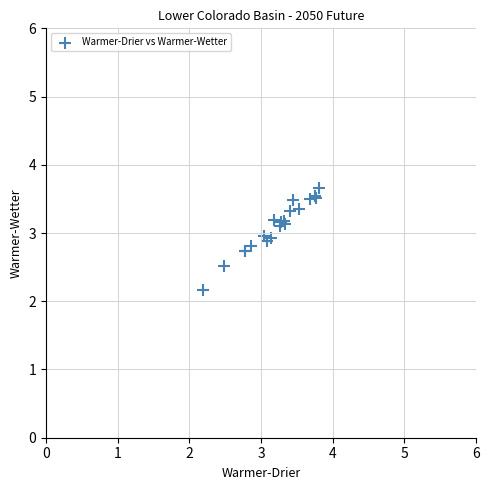

What Y value in the scatter plot is closest to 2?

2.2